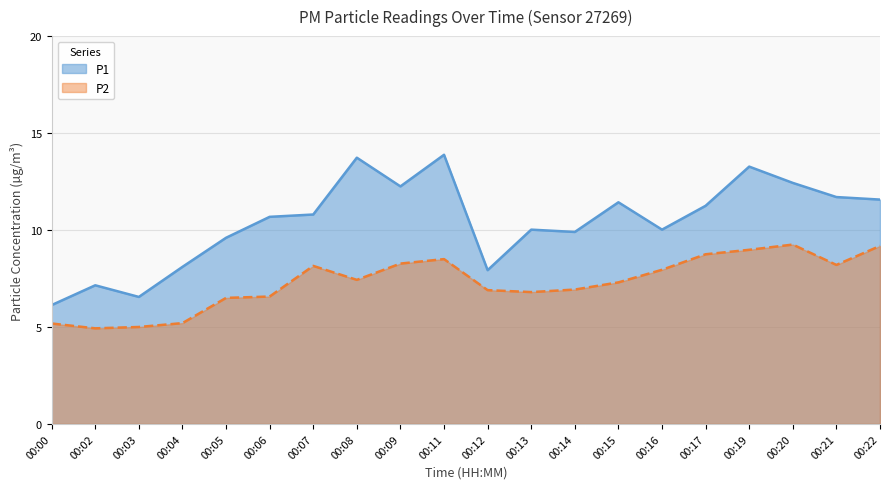

Which series has the largest total across all categories?

P1